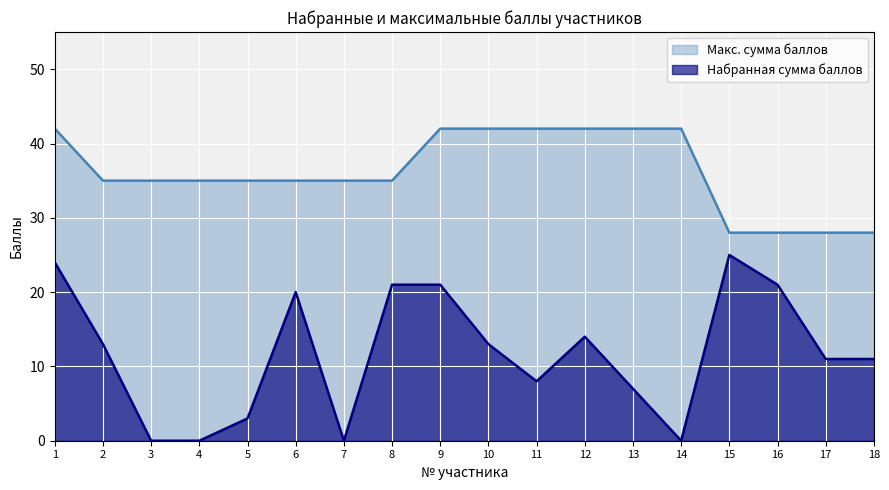

Reading left to right, list all the values displayed in this chart.

Набранная сумма баллов: 24	13	0	0	3	20	0	21	21	13	8	14	7	0	25	21	11	11
Макс. сумма баллов: 42	35	35	35	35	35	35	35	42	42	42	42	42	42	28	28	28	28